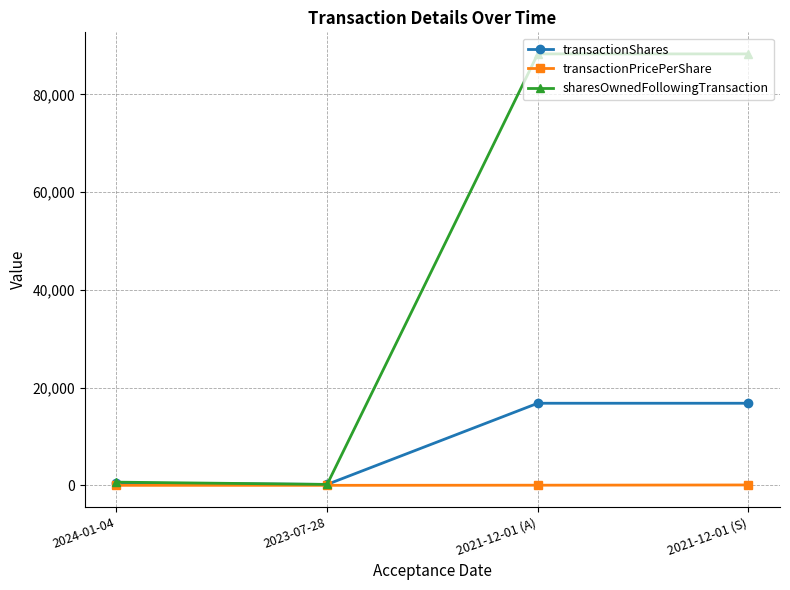

At which category does transactionShares reach its first local valley?

2023-07-28